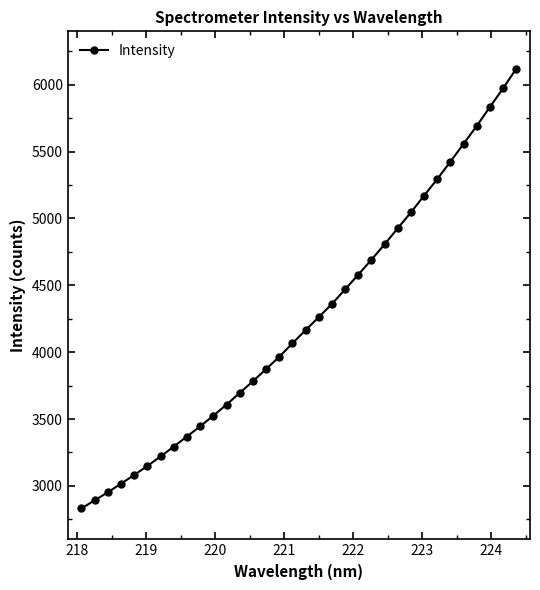

What is the difference between the maximum and minimum values?

3288.8